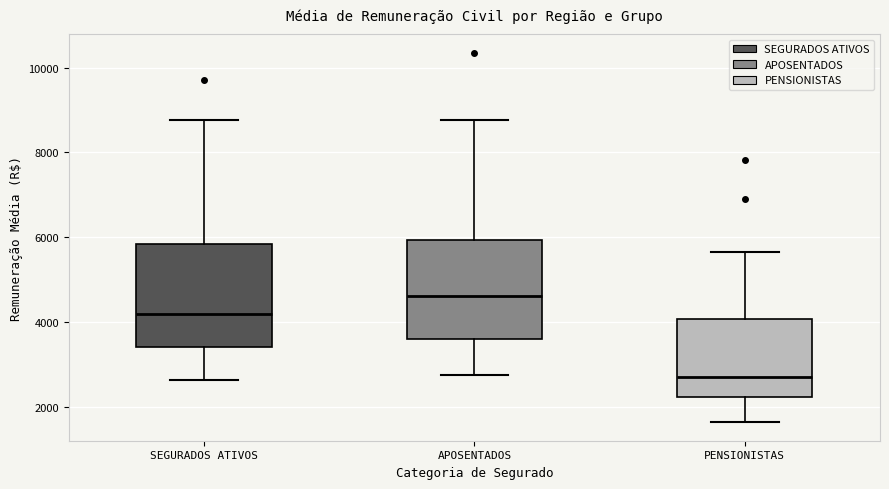

Where does the lower whisker of the box for SEGURADOS ATIVOS end on the y-axis? The values are not printed on the chart, so give them approximately, as read against the axis.

2600